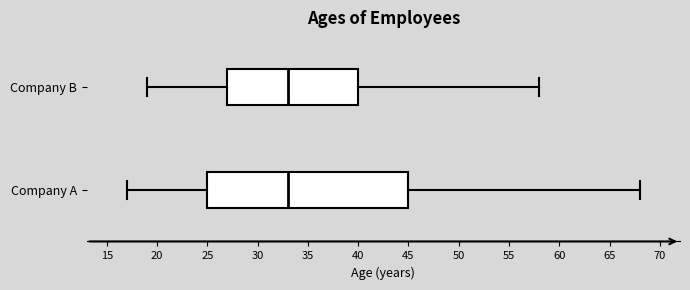

Where is the right edge of the box for Company A on the x-axis? The values are not printed on the chart, so give them approximately, as read against the axis.

45